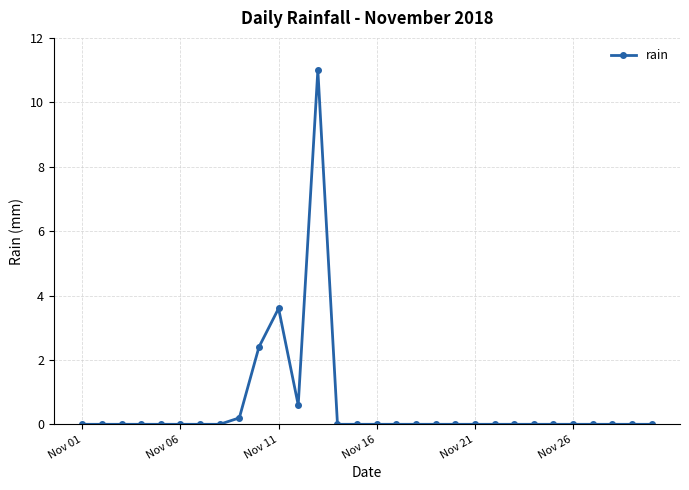

True or false: the data has more than 0 interior local peaks.

True